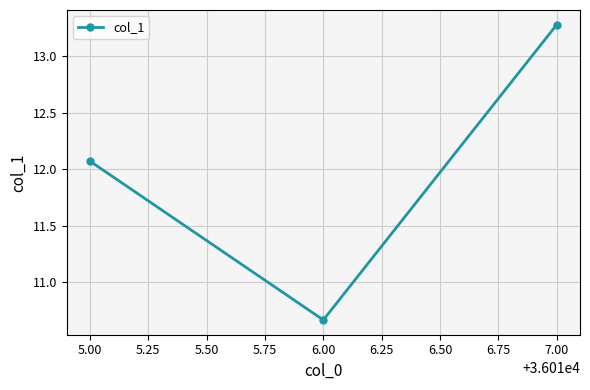

True or false: the data shows 22.3 at 7.00.

False